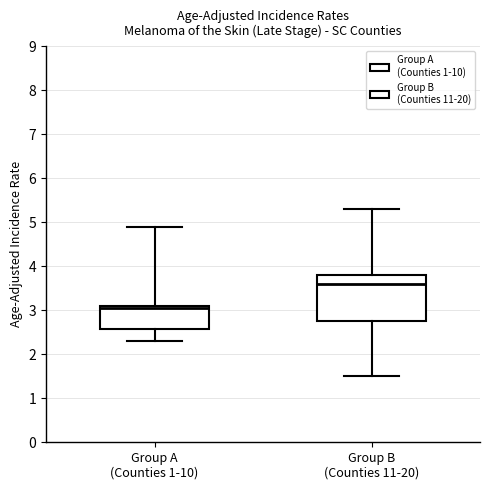

Which box is the tallest, from its lower edge to its upper edge?

Group B (Counties 11-20)